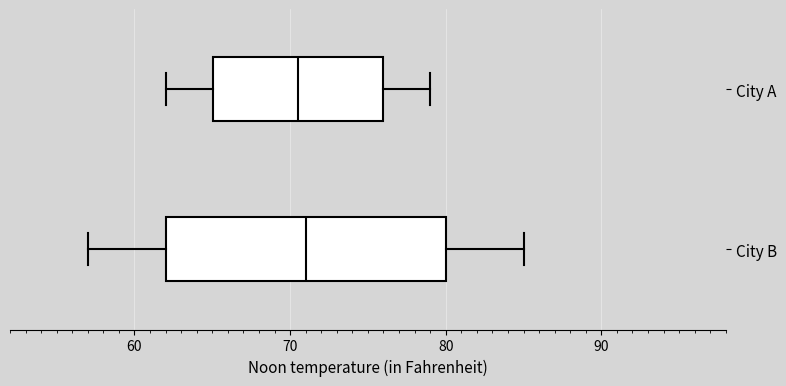

Reading bottom to top, read every box against the x-axis: the position of its median line, the range the box covers, and the ends of its whiskers. The values are not printed on the chart, so give them approximately, as read against the axis.

City B: median 71, box 62 to 80, whiskers 57 to 85
City A: median 71, box 65 to 76, whiskers 62 to 79